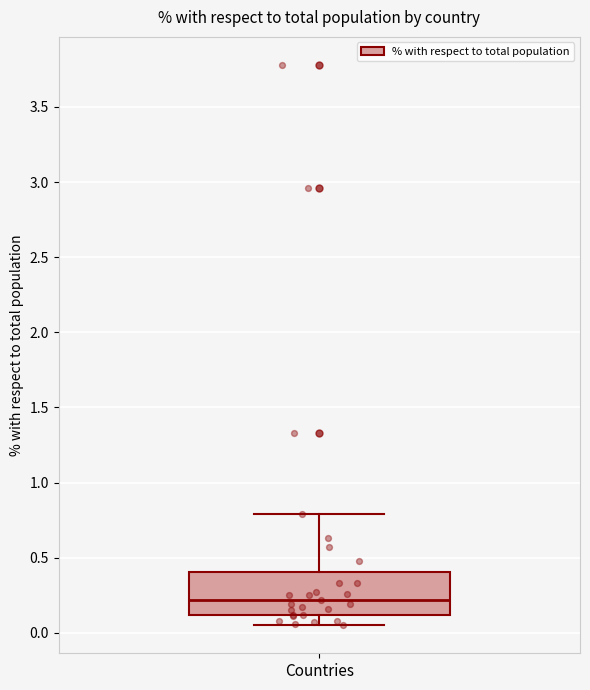

Transcribe this box plot: give where the median line is, the range the box spans, and where the two whiskers end, as read against the y-axis. The values are not printed on the chart, so give them approximately, as read against the axis.

median 0.20, box 0.10 to 0.40, whiskers 0.05 to 0.80